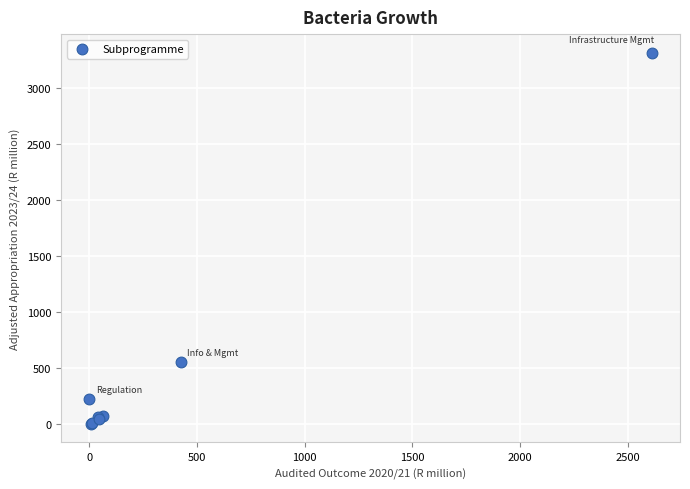

What Y value in the scatter plot is closest to 1659?

560.3